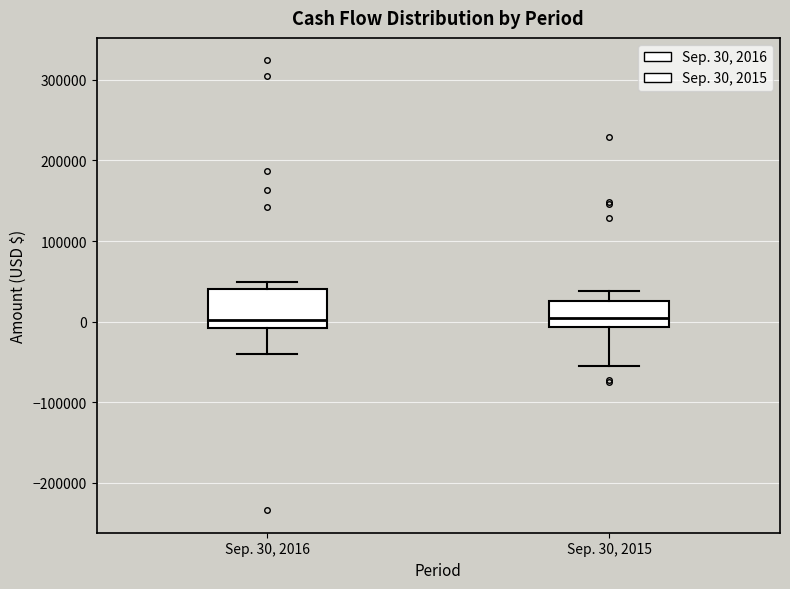

Reading left to right, transcribe this box plot: for each box, give where its median line is, the range the box spans, and where its two whiskers end, as read against the y-axis. The values are not printed on the chart, so give them approximately, as read against the axis.

Sep. 30, 2016: median 0, box -10000 to 40000, whiskers -40000 to 50000
Sep. 30, 2015: median 0, box -10000 to 30000, whiskers -60000 to 40000